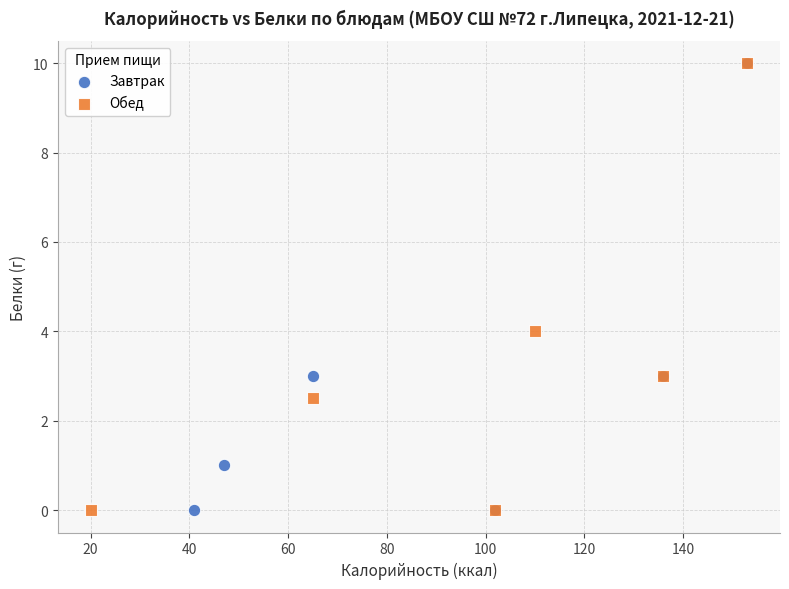

What are all the series names shown in the legend?

Завтрак, Обед